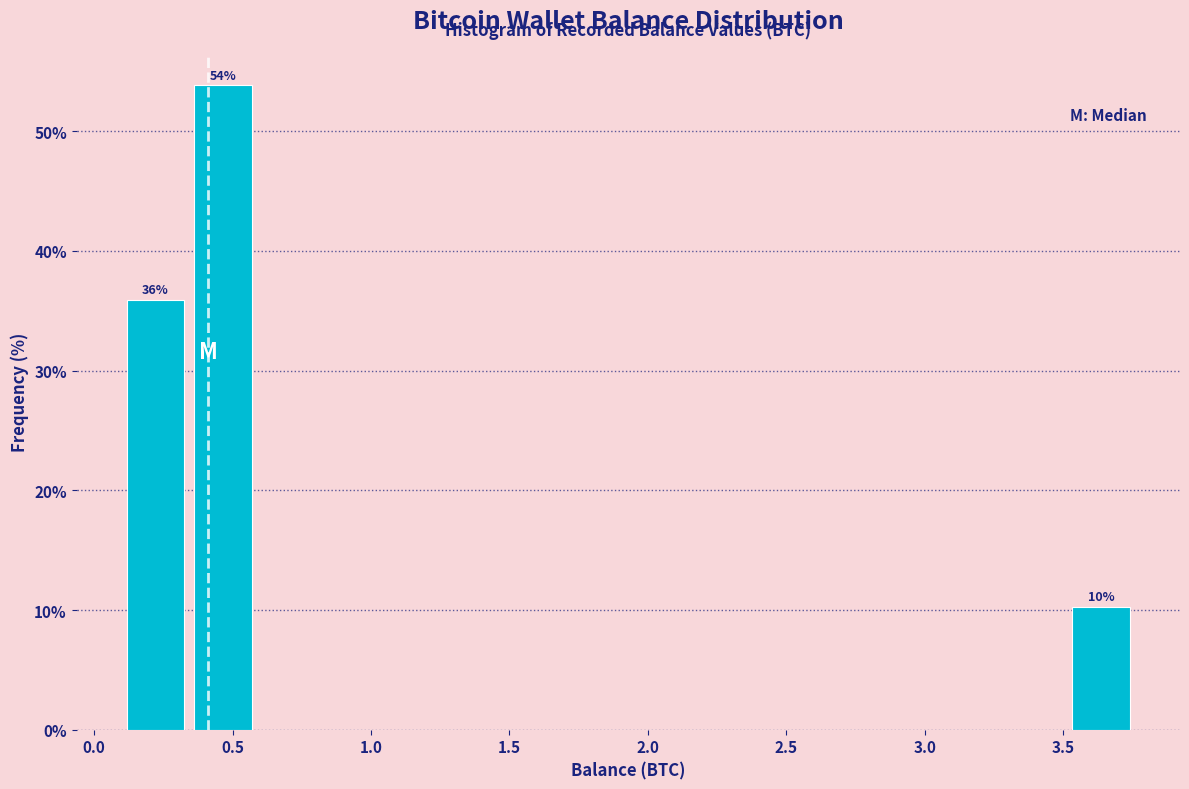

Which range on the x-axis has the tallest bar?

0.35 to 0.60